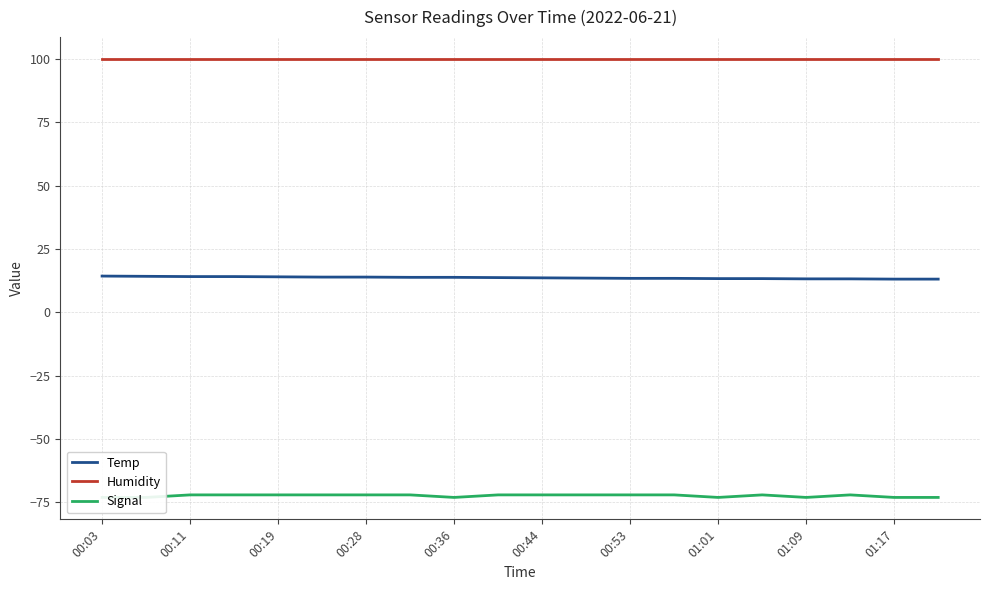

True or false: Humidity and Temp intersect in this chart.

False